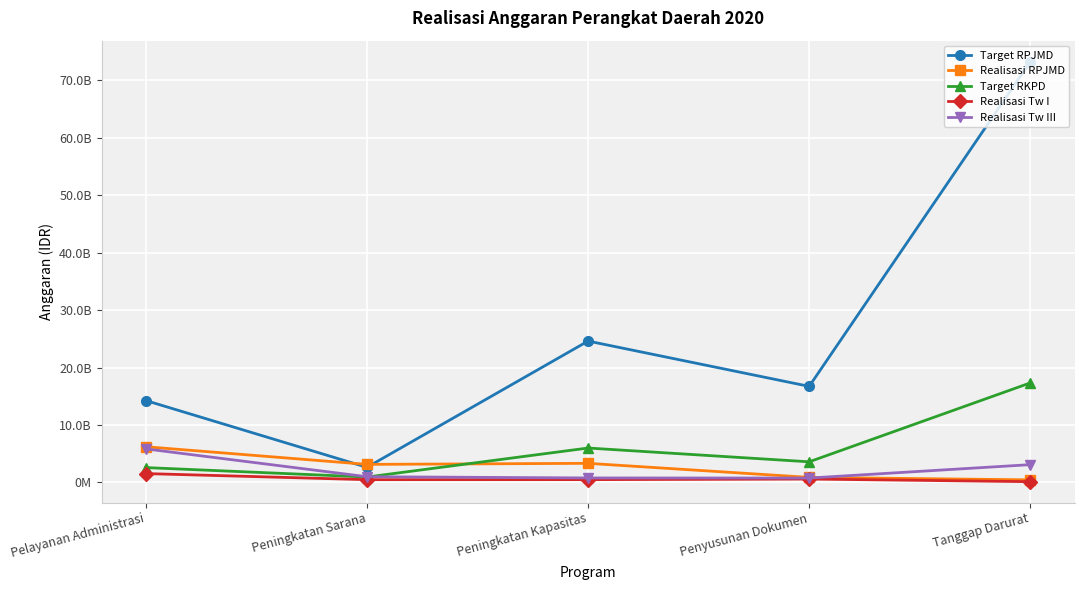

Which category has the highest value in the Target RPJMD series?

Tanggap Darurat